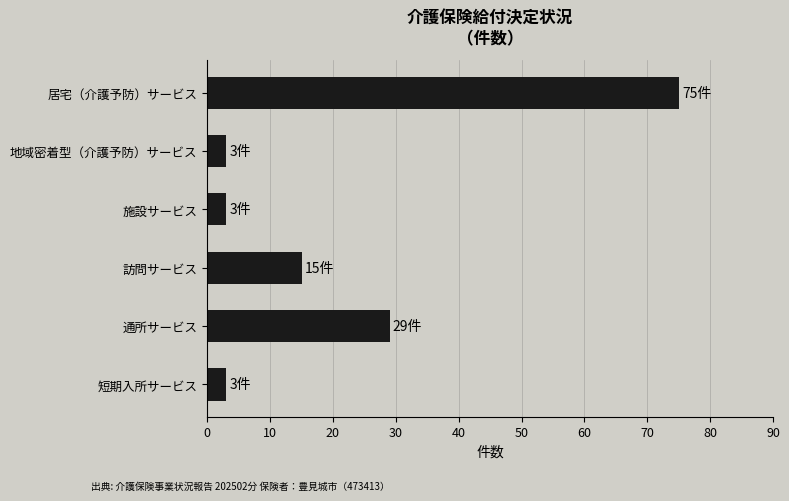

At which label is the value closest to 39?

通所サービス